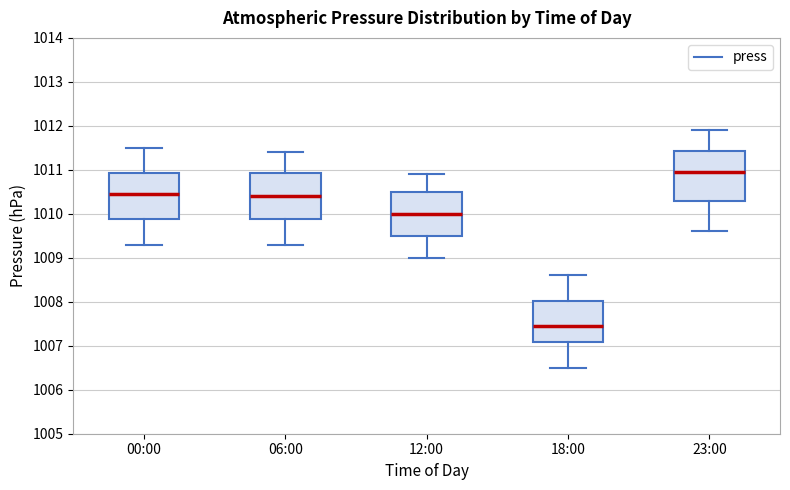

Which box's median line is the lowest?

18:00